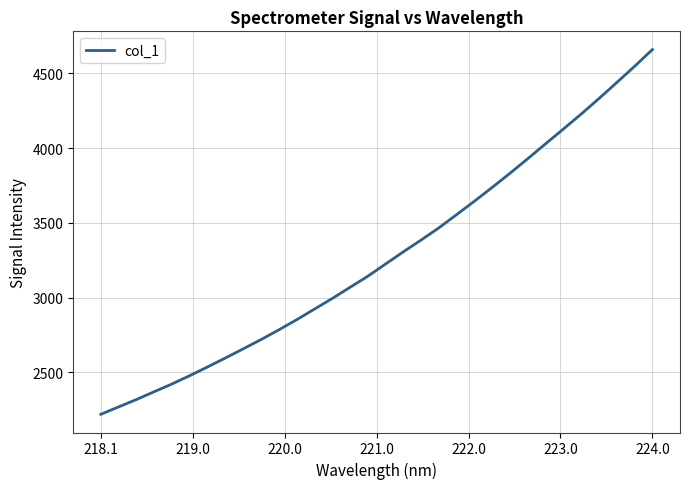

What is the difference between the maximum and minimum values?

2439.5